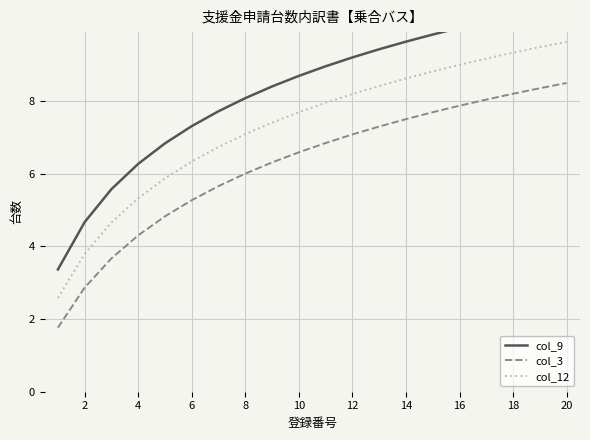

True or false: col_12 and col_3 cross at least once.

False